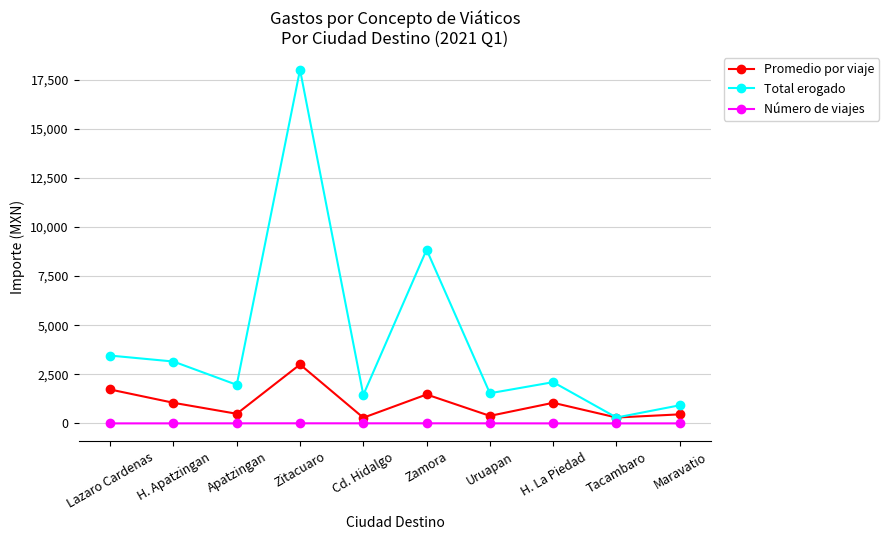

At which label does Total erogado reach its minimum?

Tacambaro